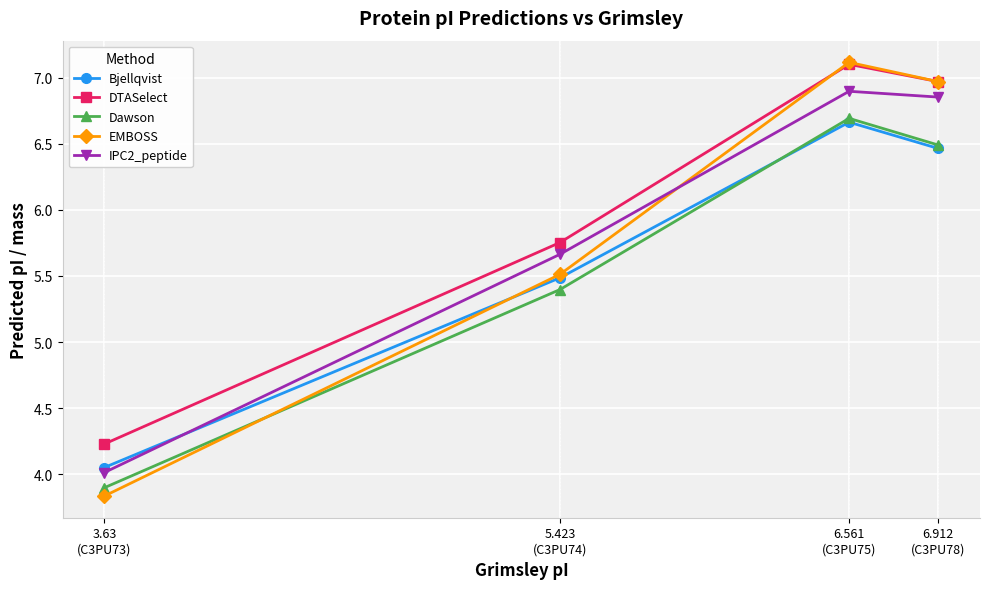

True or false: Dawson has more than 1 interior local peaks.

False